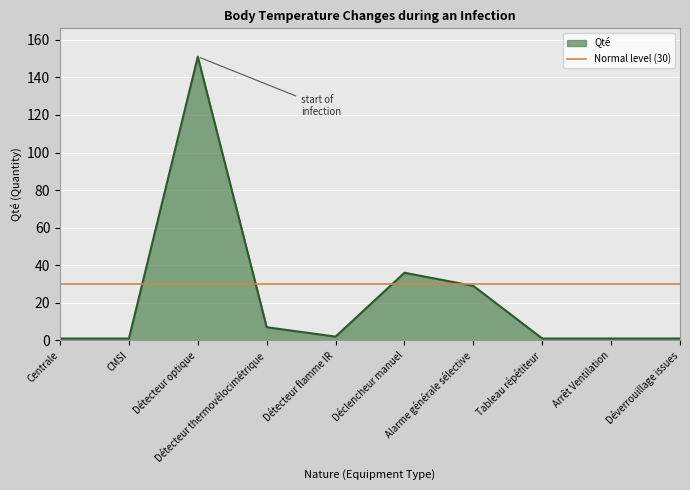

Which label corresponds to the largest value in the chart?

Détecteur optique